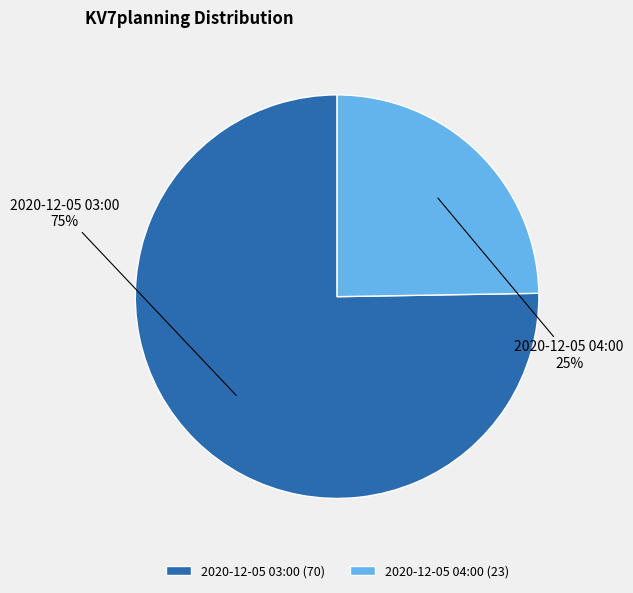

What is the largest slice in the pie chart?

2020-12-05 03:00